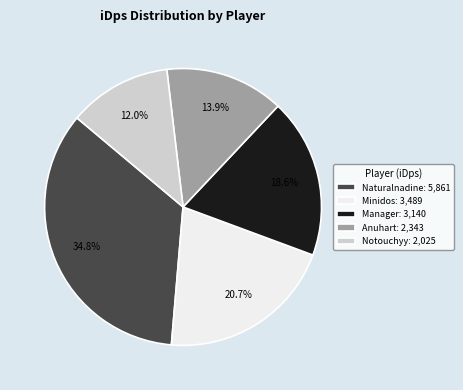

Between Notouchyy and Minidos, which is larger?

Minidos